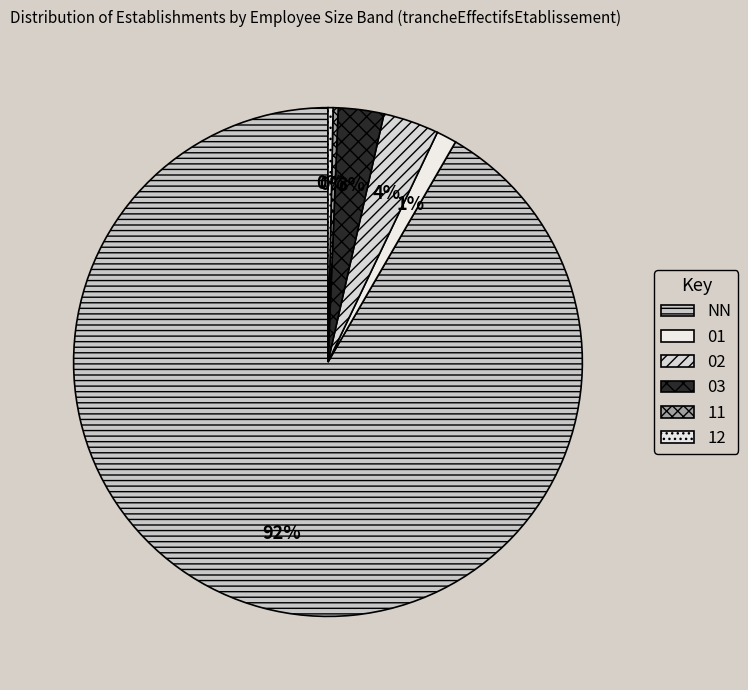

To the nearest percent, what percentage of the pie is 01?

1%